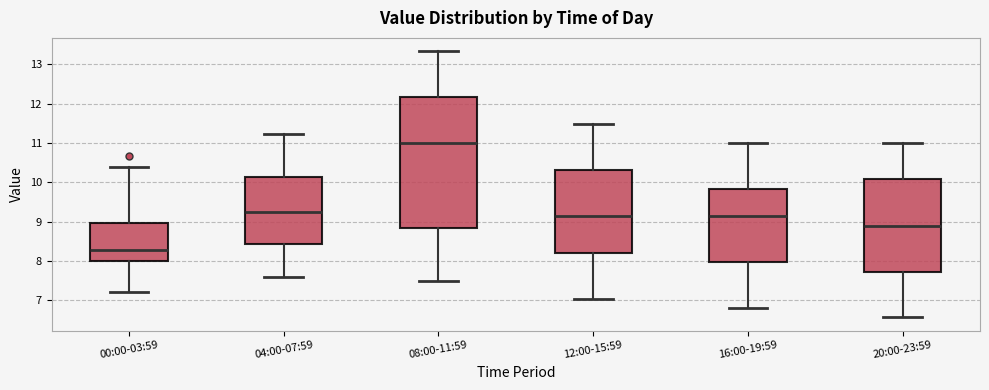

Comparing the boxes themselves (not the whiskers), which one is the tallest?

08:00-11:59